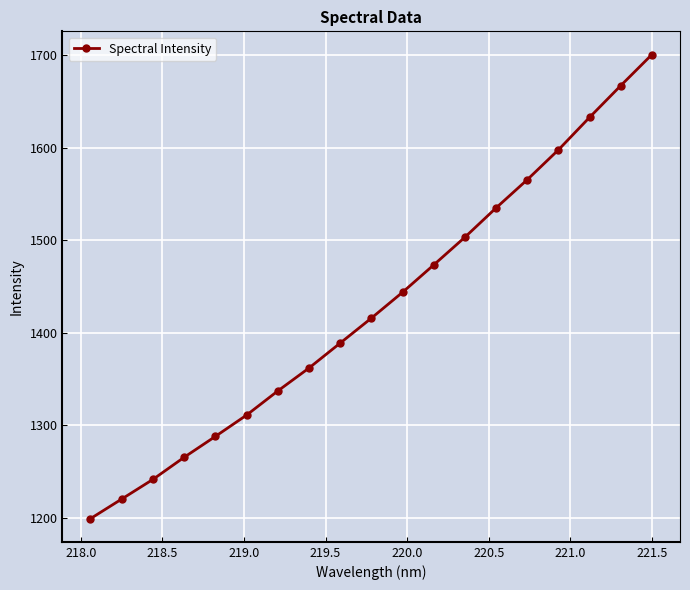

True or false: there are more than 2 points higher than both neighbors.

False